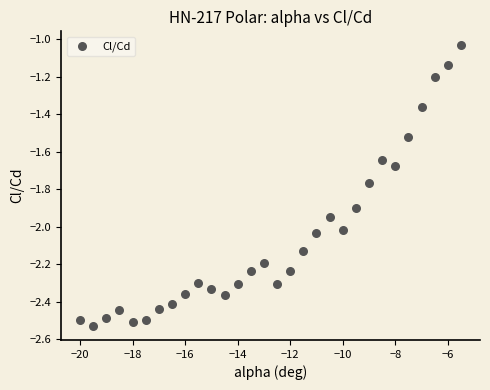

What is the range of X values (max minus min)?

14.5